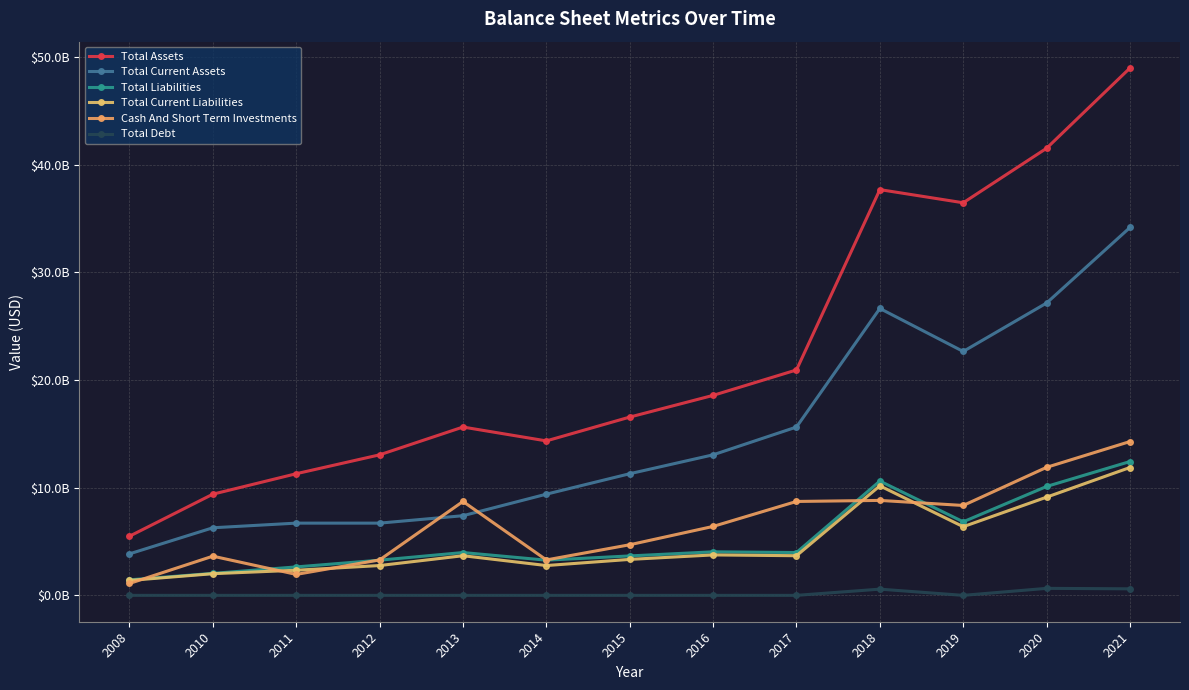

What is the highest value of the Total Assets series?

48962700000